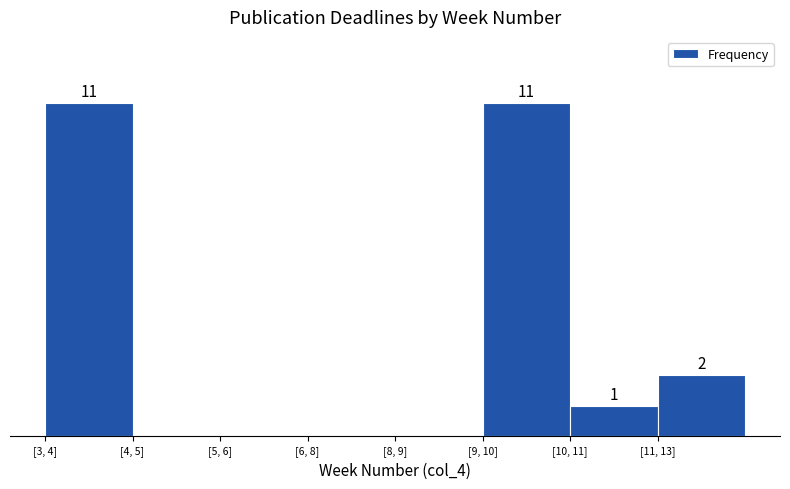

At which label does the data first exceed 1?

[3, 4]